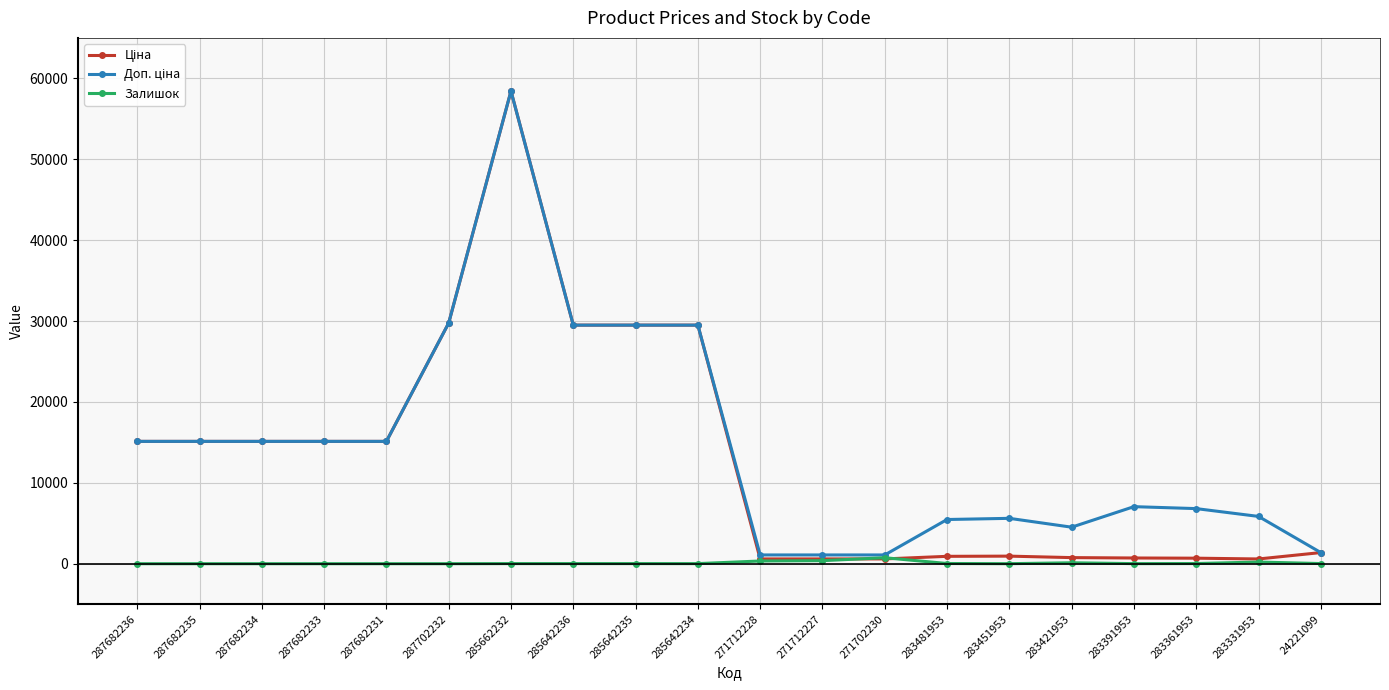

At which category is the sum across all series the highest?

285662232